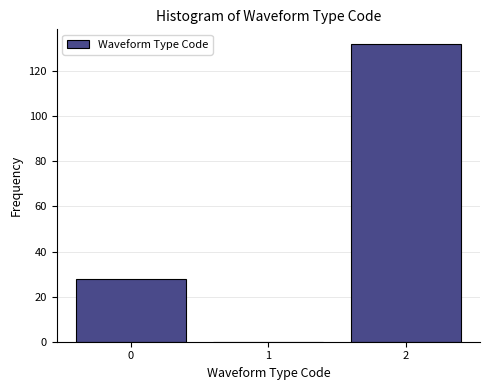

Reading left to right, what are all the values shown in this chart?

0=28	1=0	2=132